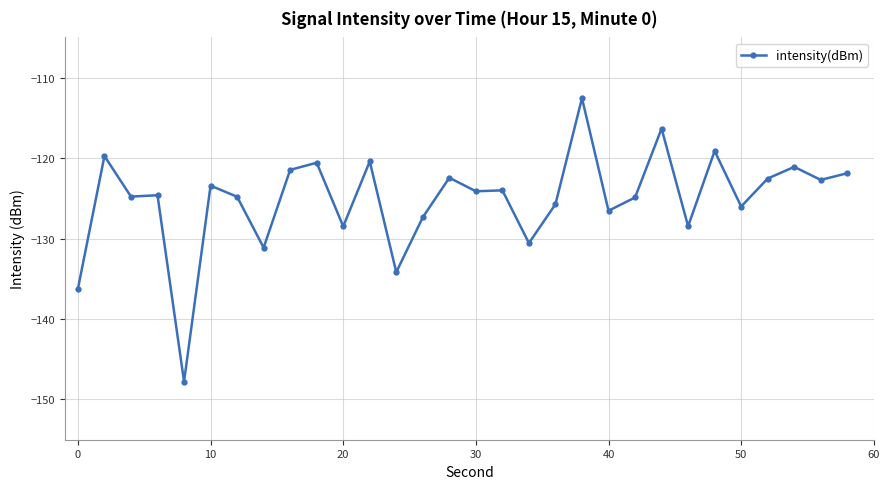

What is the greatest value displayed?

-112.6